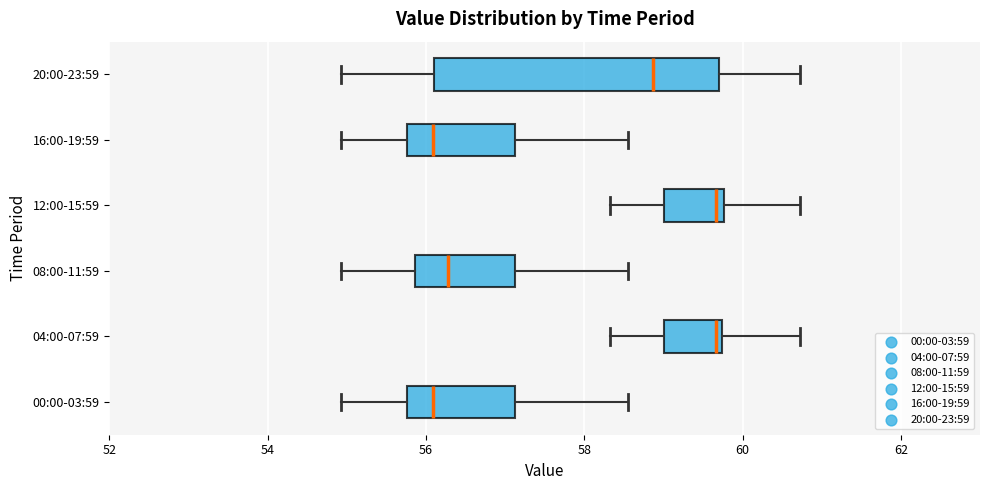

Which box is the widest, from its left edge to its right edge?

20:00-23:59